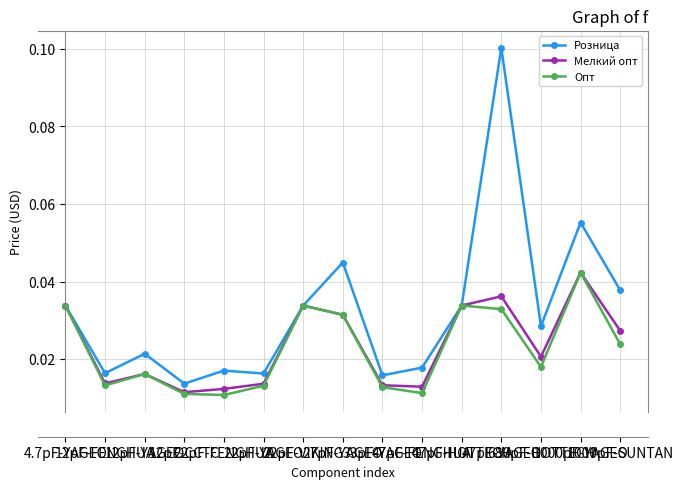

Which series has the largest range (max minus min)?

Розница